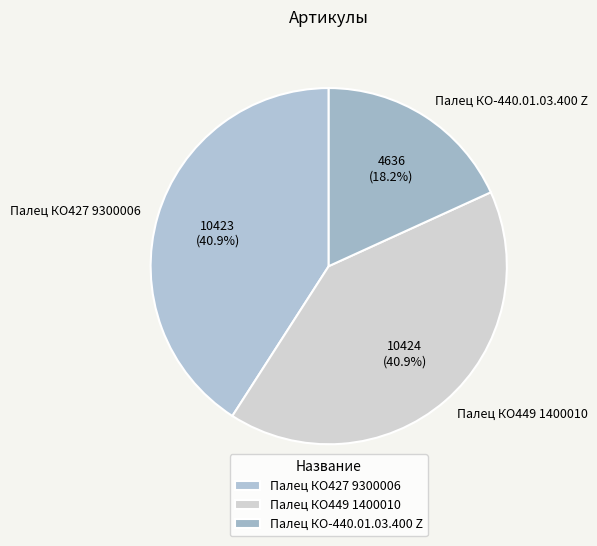

How much of the chart is everything except Палец КО449 1400010?

59.1%